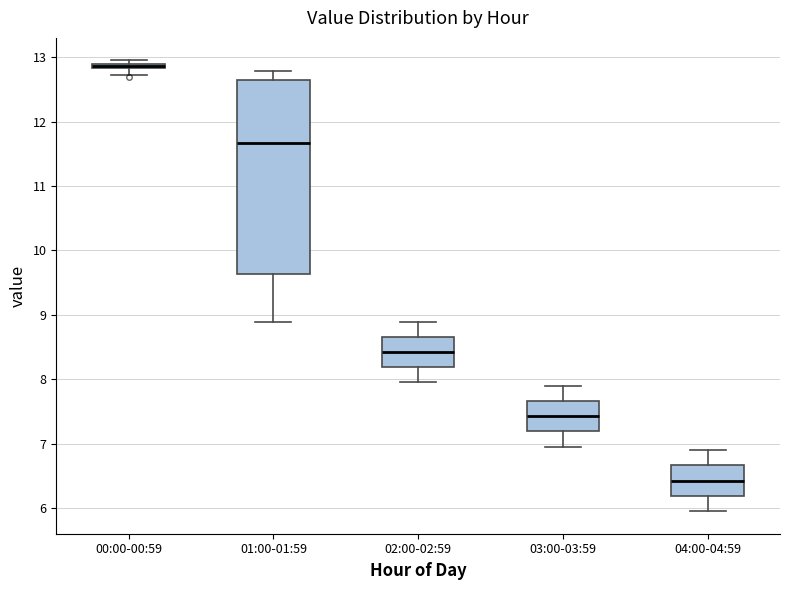

Where does the upper whisker of the box for 03:00-03:59 end on the y-axis? The values are not printed on the chart, so give them approximately, as read against the axis.

7.9